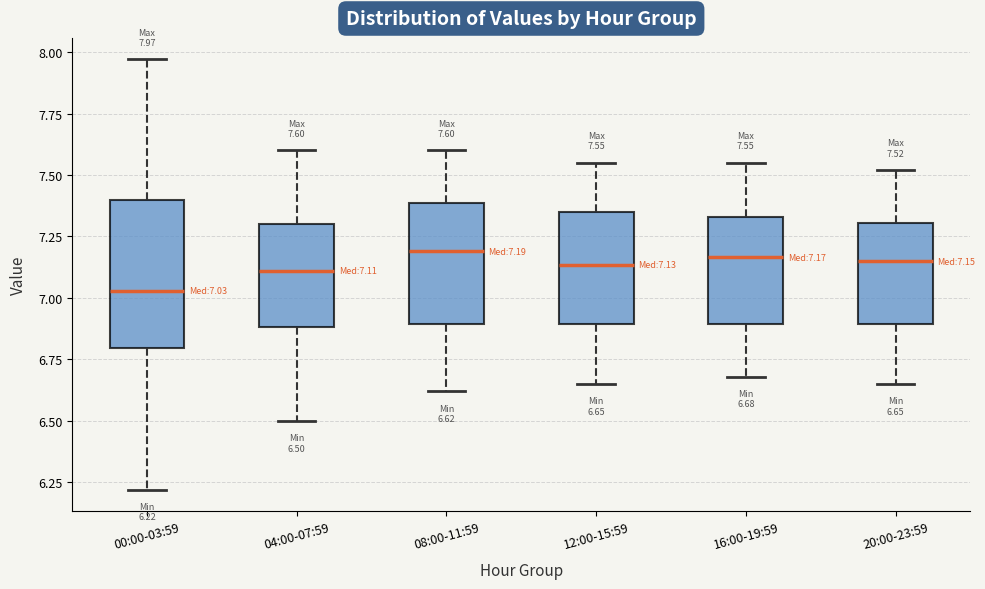

Which box has the lowest median line?

00:00-03:59